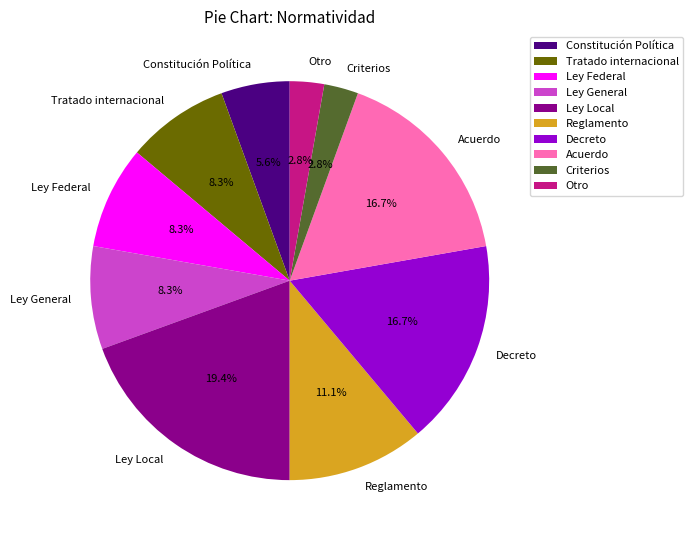

Does any single category account for the majority?

No